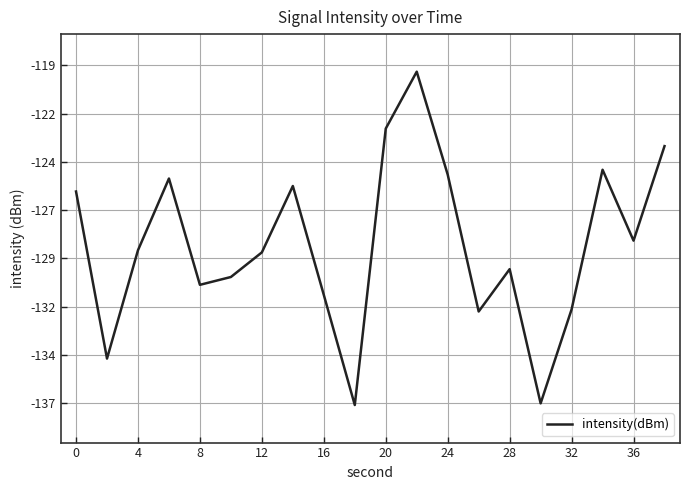

Does the chart display data point markers on the line(s)?

No